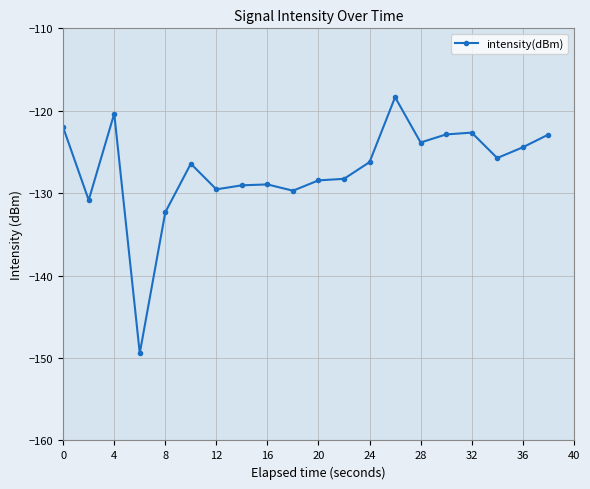

What is the maximum value shown in the chart?

-118.4